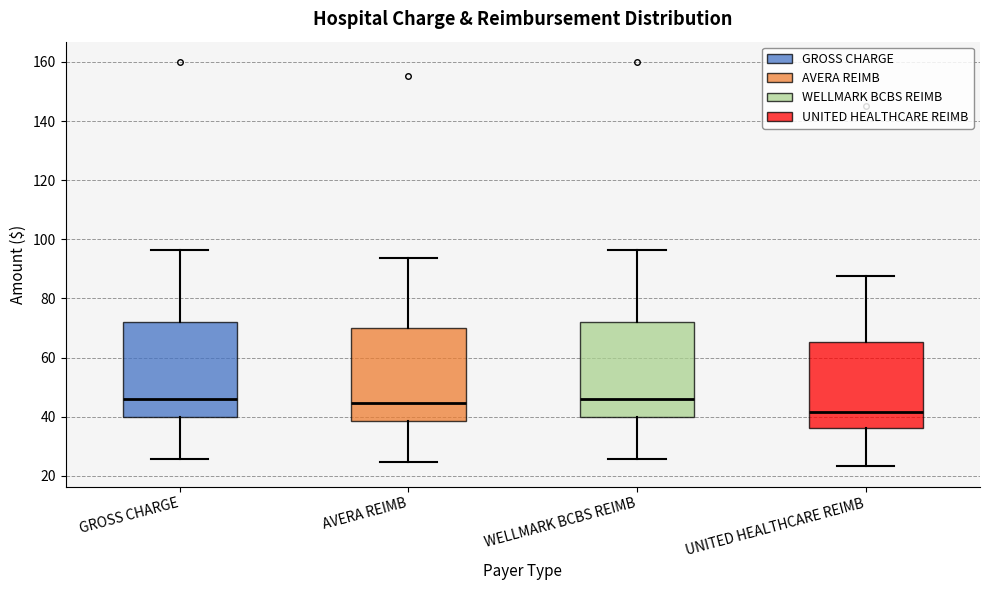

Reading left to right, transcribe this box plot: for each box, give where its median line is, the range the box spans, and where its two whiskers end, as read against the y-axis. The values are not printed on the chart, so give them approximately, as read against the axis.

GROSS CHARGE: median 46, box 40 to 72, whiskers 26 to 96
AVERA REIMB: median 44, box 38 to 70, whiskers 24 to 94
WELLMARK BCBS REIMB: median 46, box 40 to 72, whiskers 26 to 96
UNITED HEALTHCARE REIMB: median 42, box 36 to 66, whiskers 24 to 88